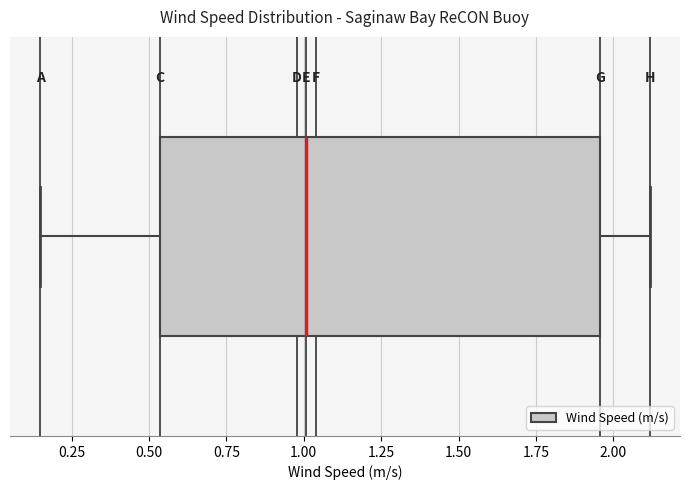

Read this box plot against the x-axis: the position of the median line, the range covered by the box, and the ends of both whiskers. The values are not printed on the chart, so give them approximately, as read against the axis.

median 1.00, box 0.55 to 1.95, whiskers 0.15 to 2.10